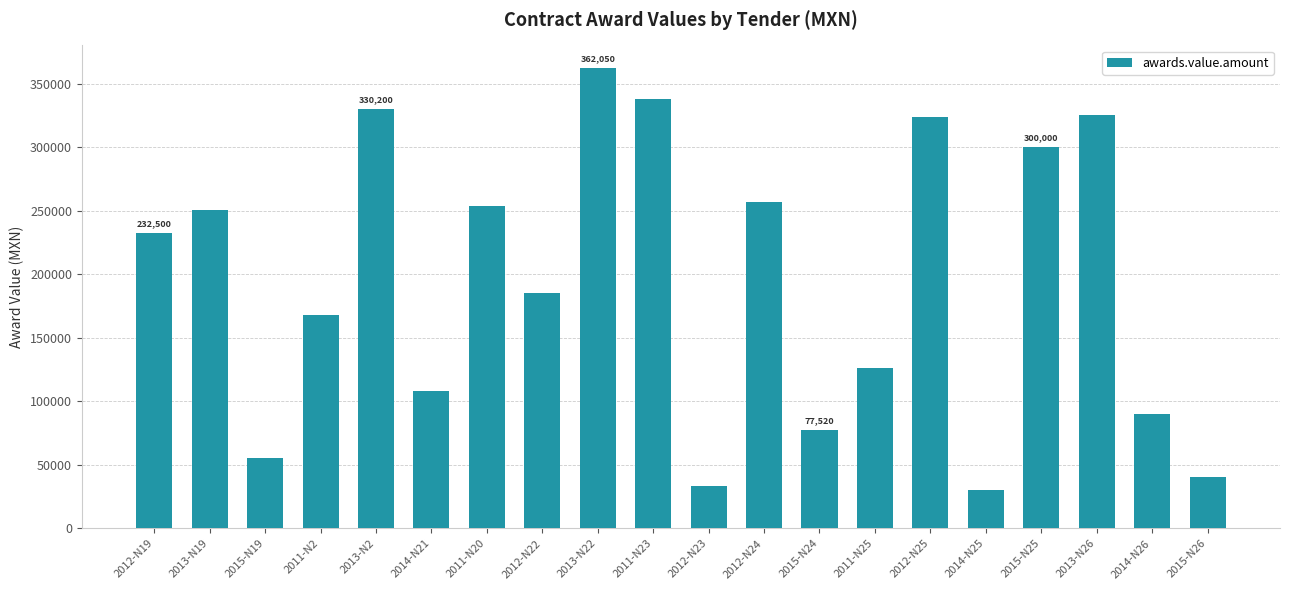

What is the sum of the values at 2015-N25 and 2011-N20?

553720.0